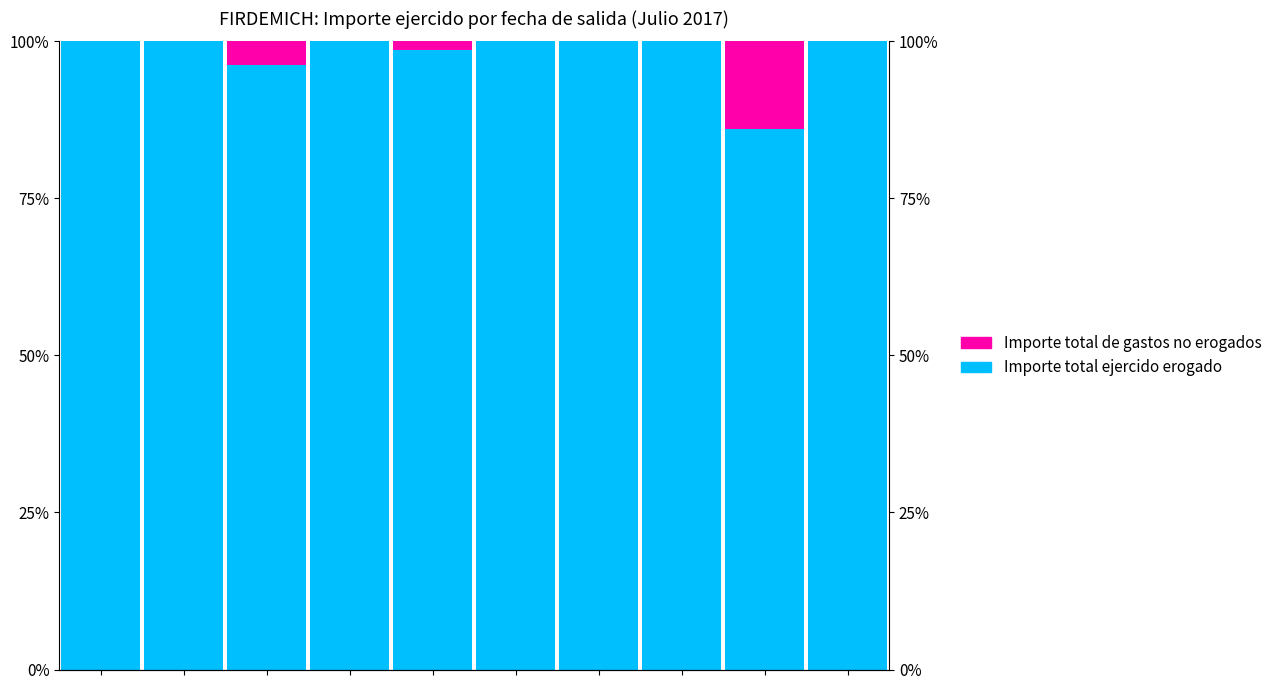

Is it true that Importe total ejercido erogado equals 1.8 at 5?

False